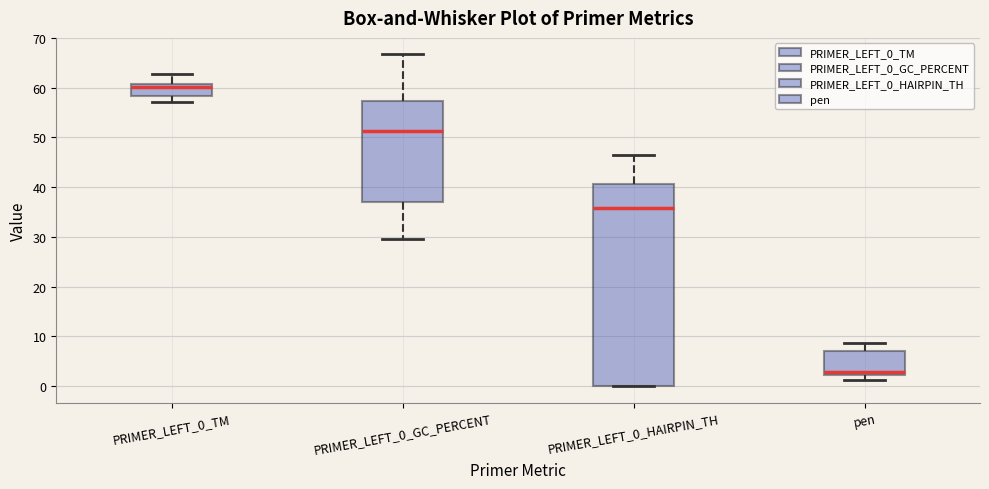

Where does the upper whisker of the box for PRIMER_LEFT_0_TM end on the y-axis? The values are not printed on the chart, so give them approximately, as read against the axis.

63